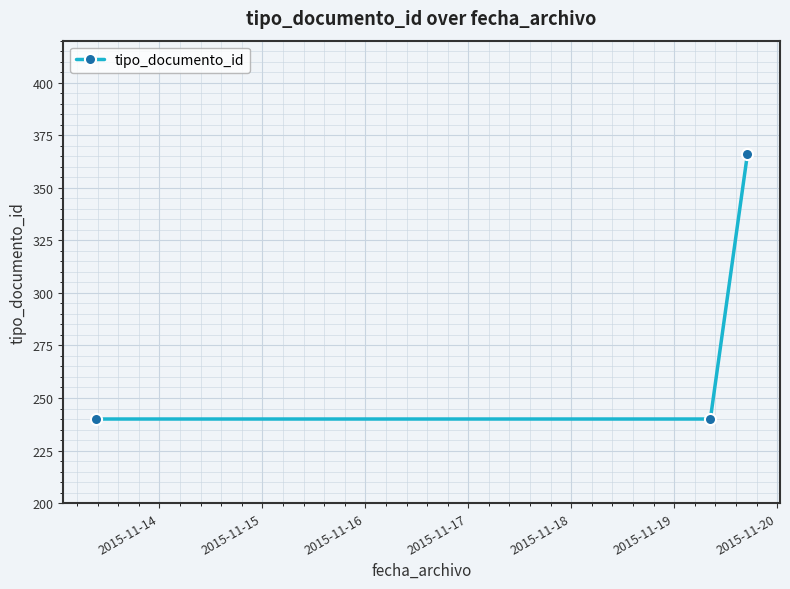

What is the sum of all values?

846